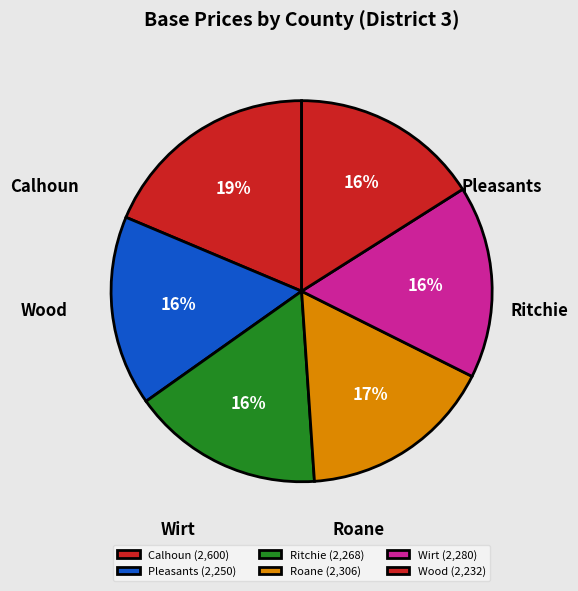

What is the total percentage of Wood and Wirt?

32.3%